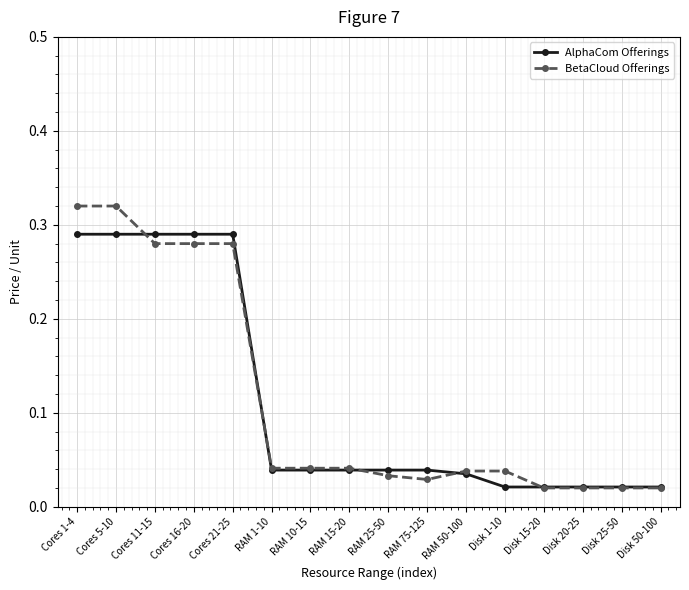

What is the total value across all series at Disk 1-10?

0.1